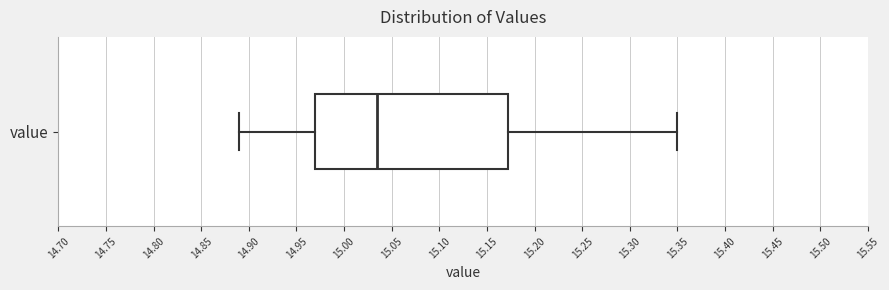

Read this box plot against the x-axis: the position of the median line, the range covered by the box, and the ends of both whiskers. The values are not printed on the chart, so give them approximately, as read against the axis.

median 15.035, box 14.970 to 15.175, whiskers 14.890 to 15.350